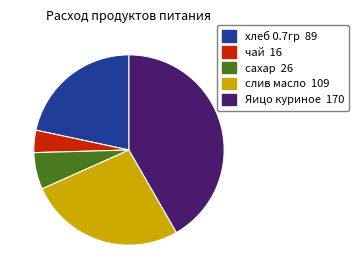

Is the sum of слив масло and чай greater than half?

No